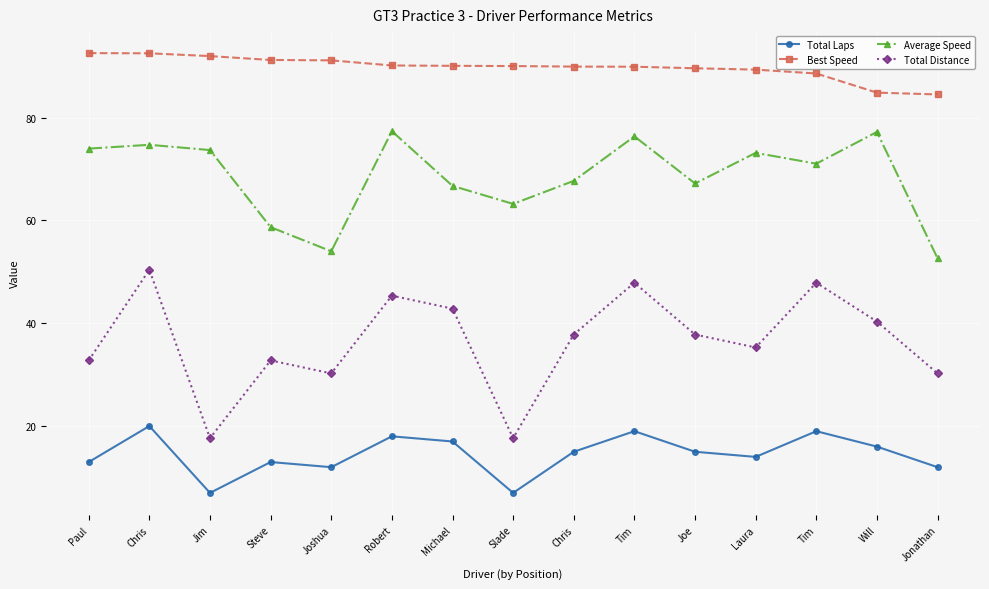

What is the difference between the maximum and minimum values in the Best Speed series?

8.0